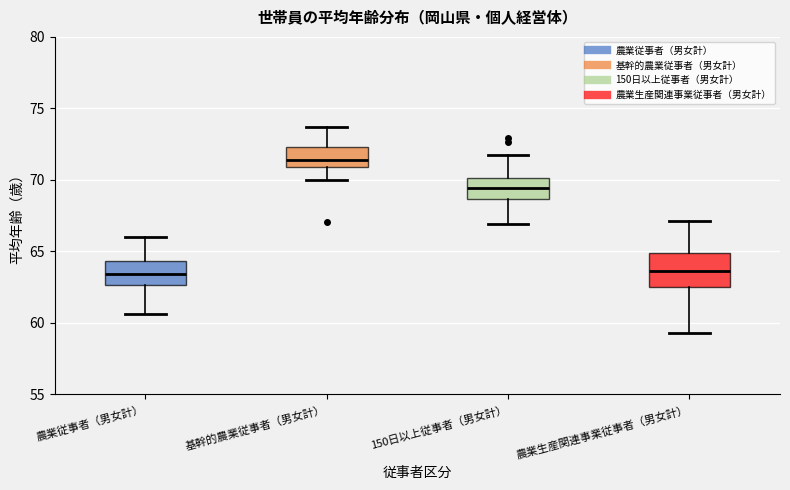

Reading left to right, transcribe this box plot: for each box, give where its median line is, the range the box spans, and where its two whiskers end, as read against the y-axis. The values are not printed on the chart, so give them approximately, as read against the axis.

農業従事者（男女計）: median 63.5, box 62.5 to 64.5, whiskers 60.5 to 66.0
基幹的農業従事者（男女計）: median 71.5, box 71.0 to 72.5, whiskers 70.0 to 73.5
150日以上従事者（男女計）: median 69.5, box 68.5 to 70.0, whiskers 67.0 to 71.5
農業生産関連事業従事者（男女計）: median 63.5, box 62.5 to 65.0, whiskers 59.5 to 67.0